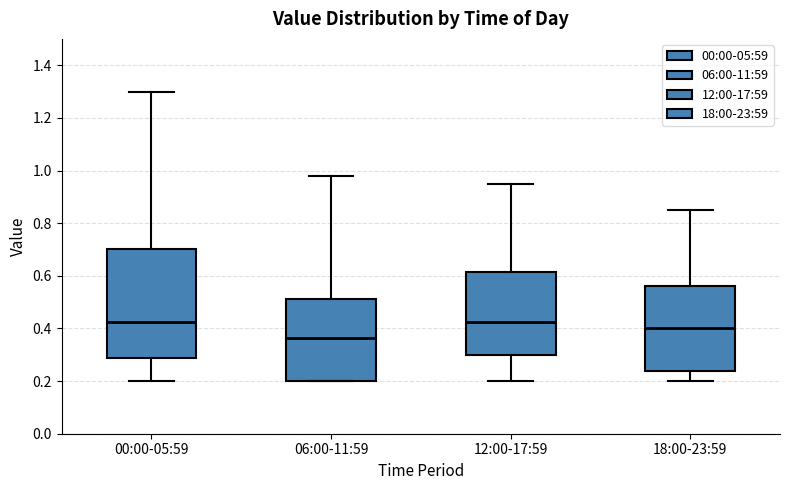

Comparing the boxes themselves (not the whiskers), which one is the tallest?

00:00-05:59